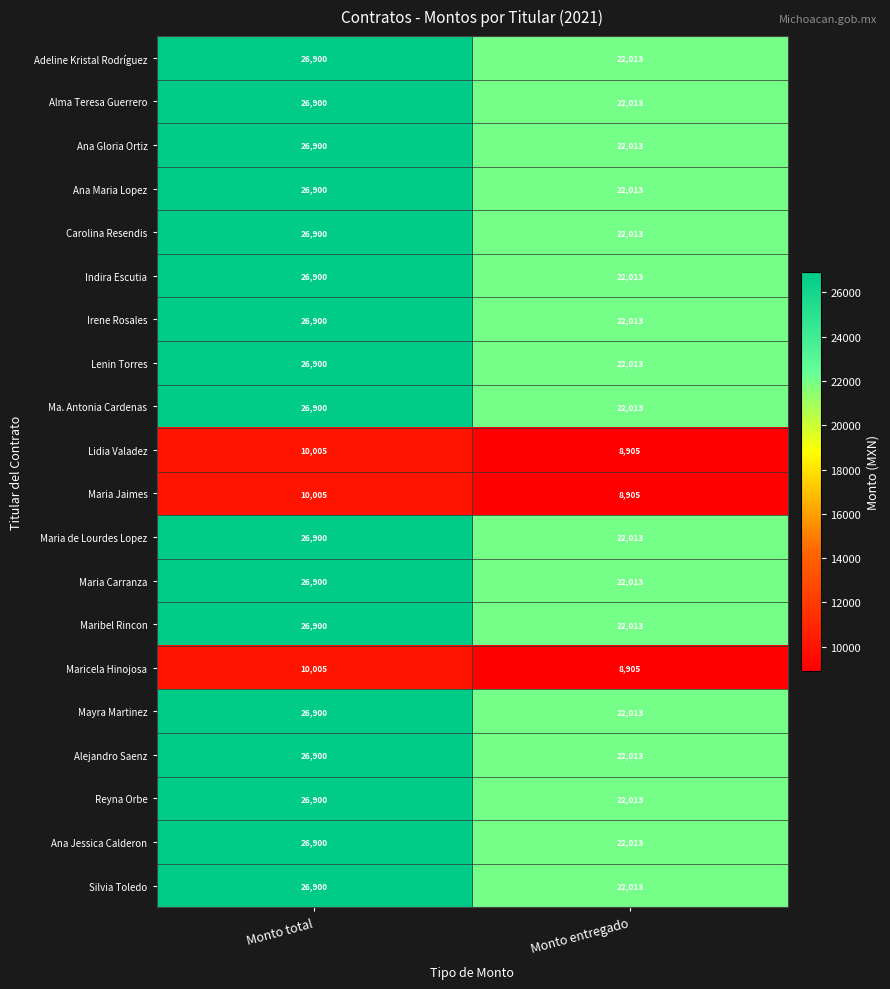

True or false: Lidia Valadez has a value of 15246 at Monto total.

False